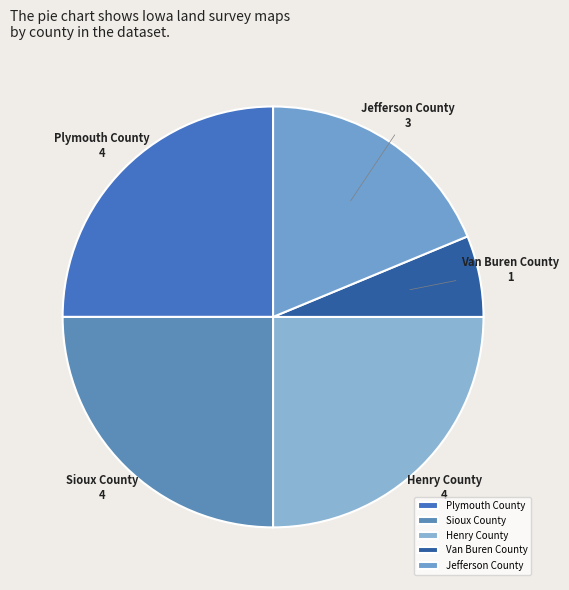

Which slice is the smallest?

Van Buren County